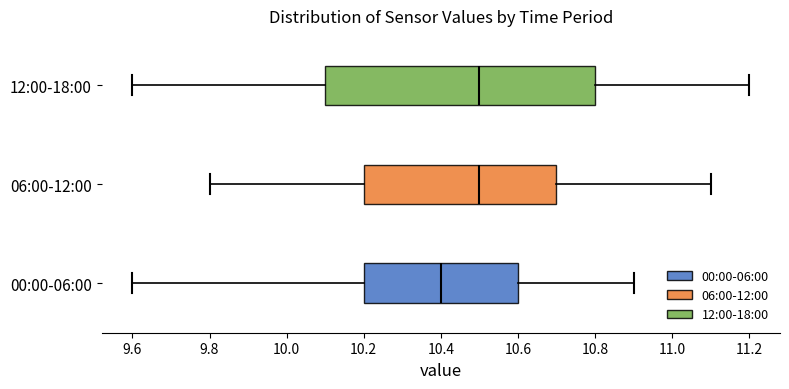

Reading bottom to top, read every box against the x-axis: the position of its median line, the range the box covers, and the ends of its whiskers. The values are not printed on the chart, so give them approximately, as read against the axis.

00:00-06:00: median 10.4, box 10.2 to 10.6, whiskers 9.6 to 10.9
06:00-12:00: median 10.5, box 10.2 to 10.7, whiskers 9.8 to 11.1
12:00-18:00: median 10.5, box 10.1 to 10.8, whiskers 9.6 to 11.2